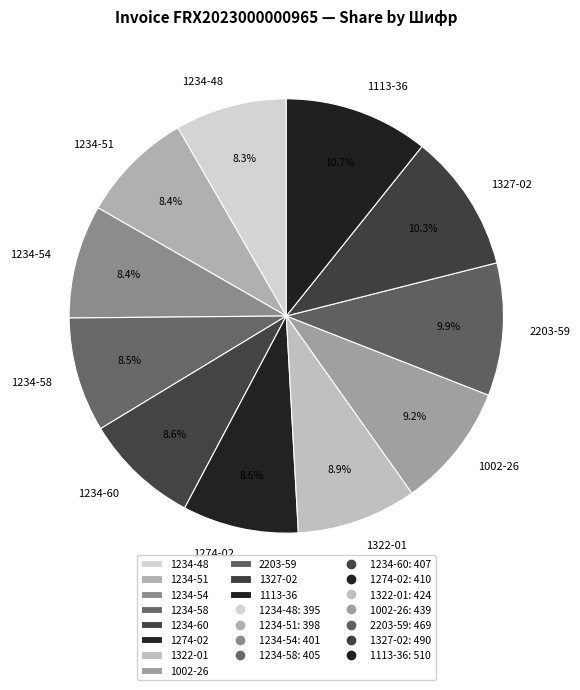

What portion of the pie excludes 1322-01?

91.1%